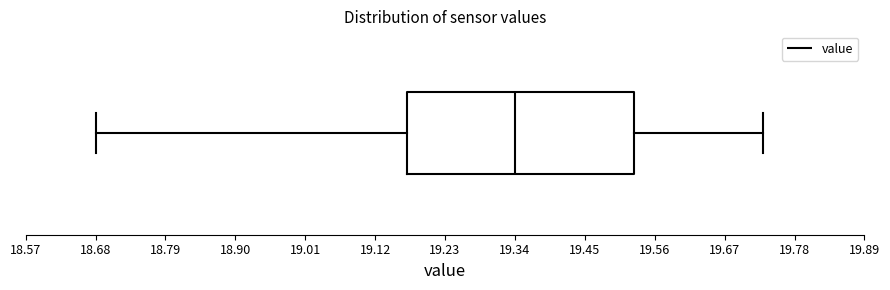

Read this box plot against the x-axis: the position of the median line, the range covered by the box, and the ends of both whiskers. The values are not printed on the chart, so give them approximately, as read against the axis.

median 19.34, box 19.18 to 19.52, whiskers 18.68 to 19.74